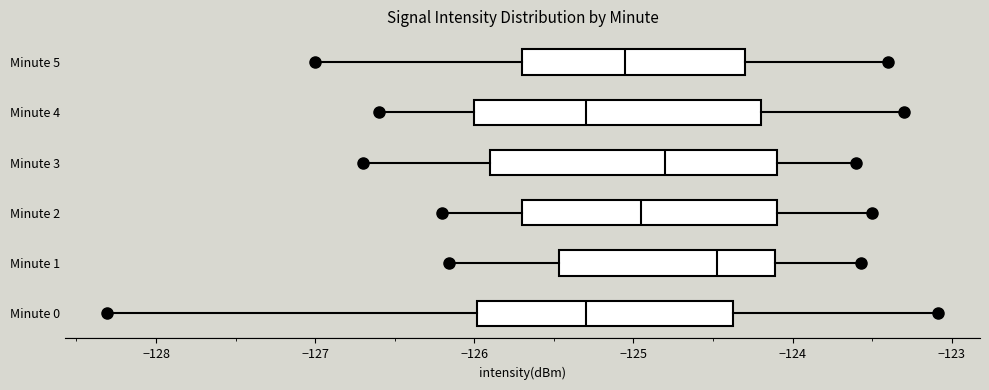

Where does the right whisker of the box for Minute 5 end on the x-axis? The values are not printed on the chart, so give them approximately, as read against the axis.

-123.4